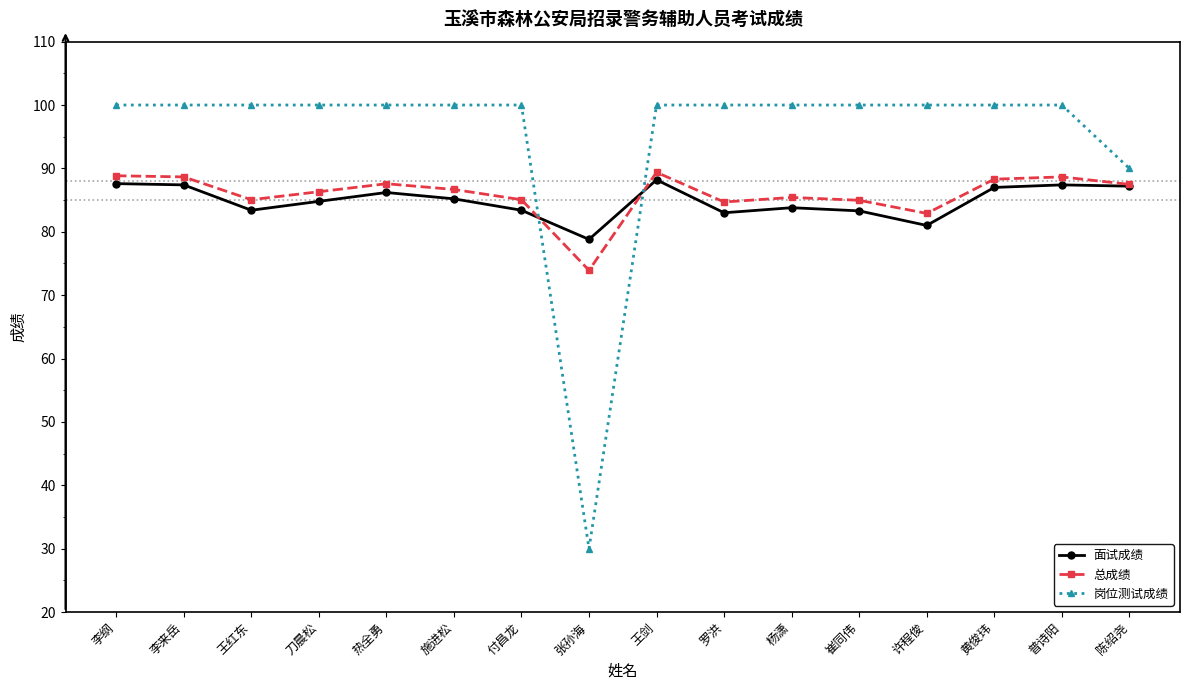

What is the label of the 2nd point from the left?

李来岳